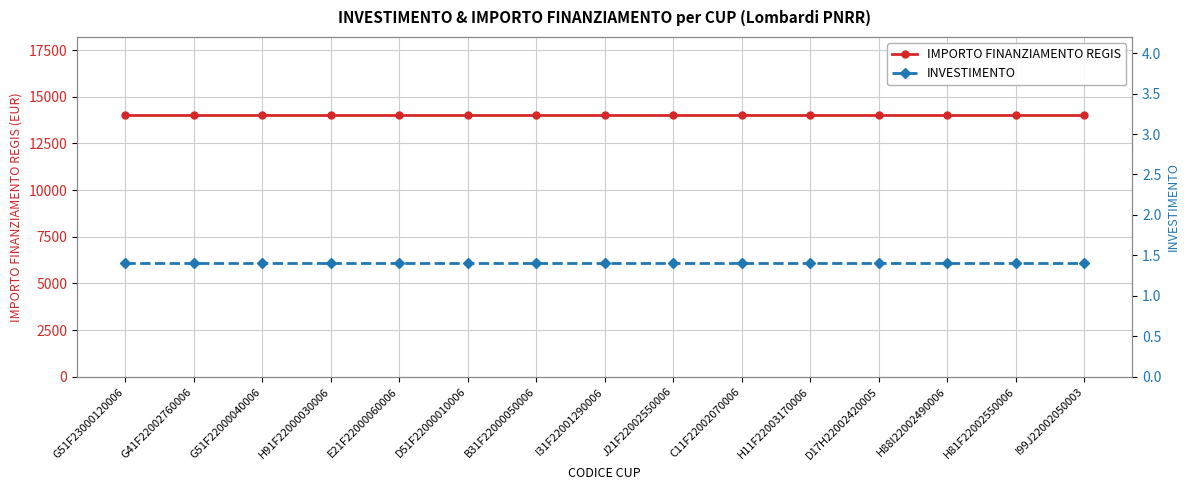

At which category is the sum across all series the highest?

G51F23000120006